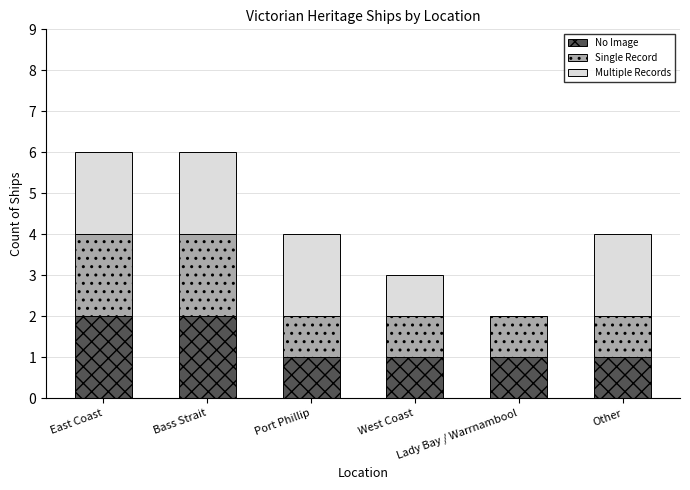

What is the sum of all No Image values?

8